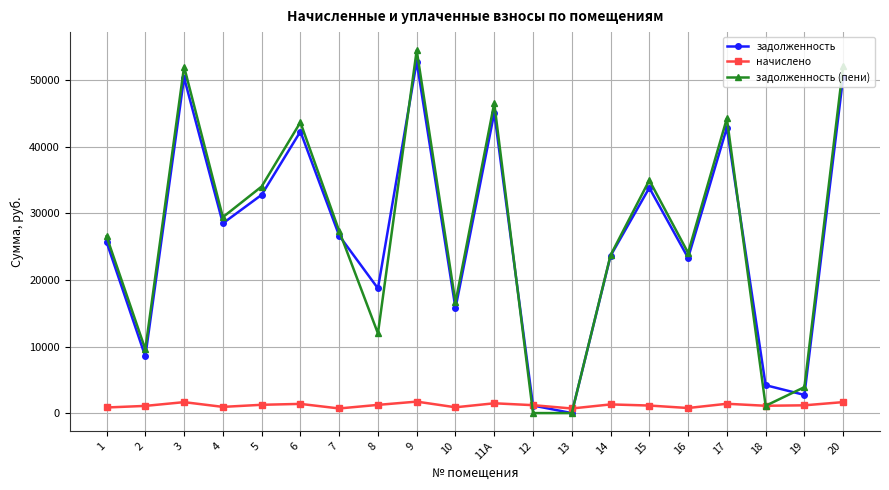

Is this an area chart (filled region under the line)?

No